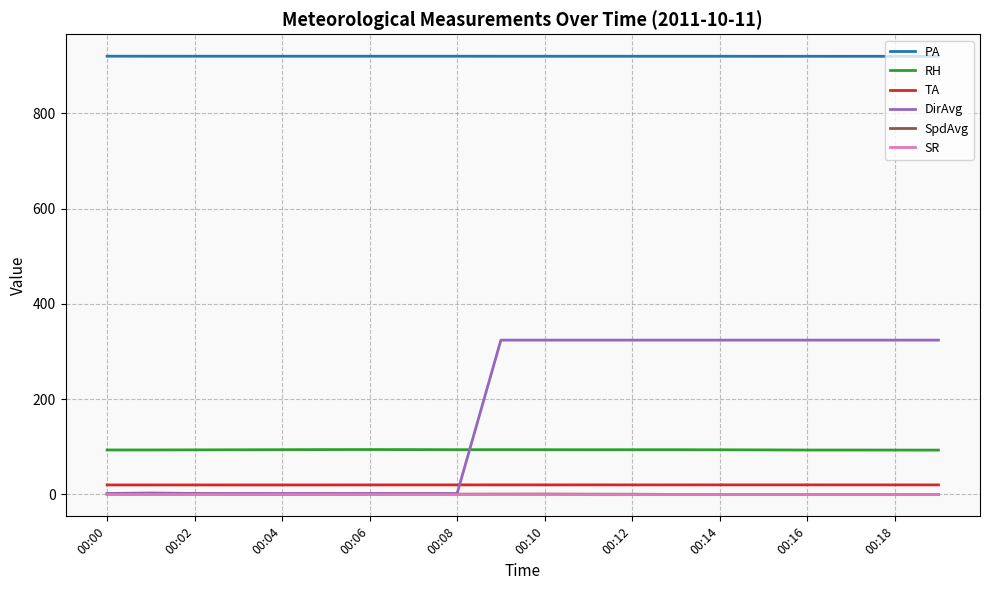

True or false: SR and TA intersect in this chart.

False